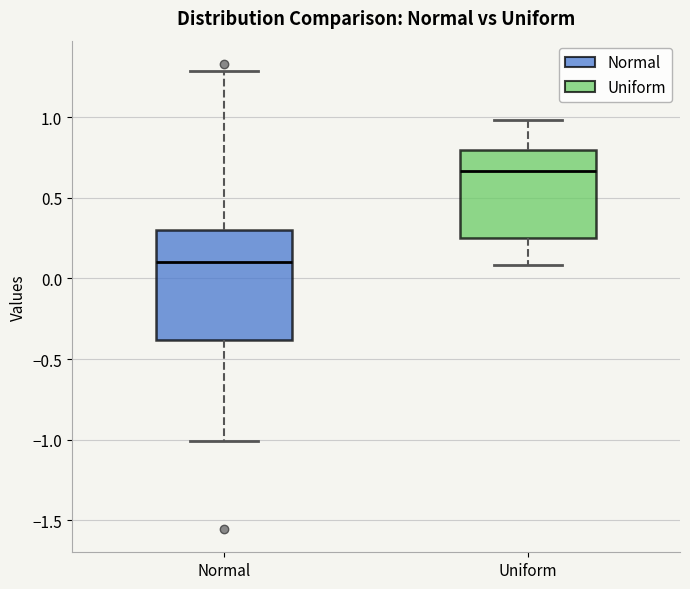

Which box is the tallest, from its lower edge to its upper edge?

Normal